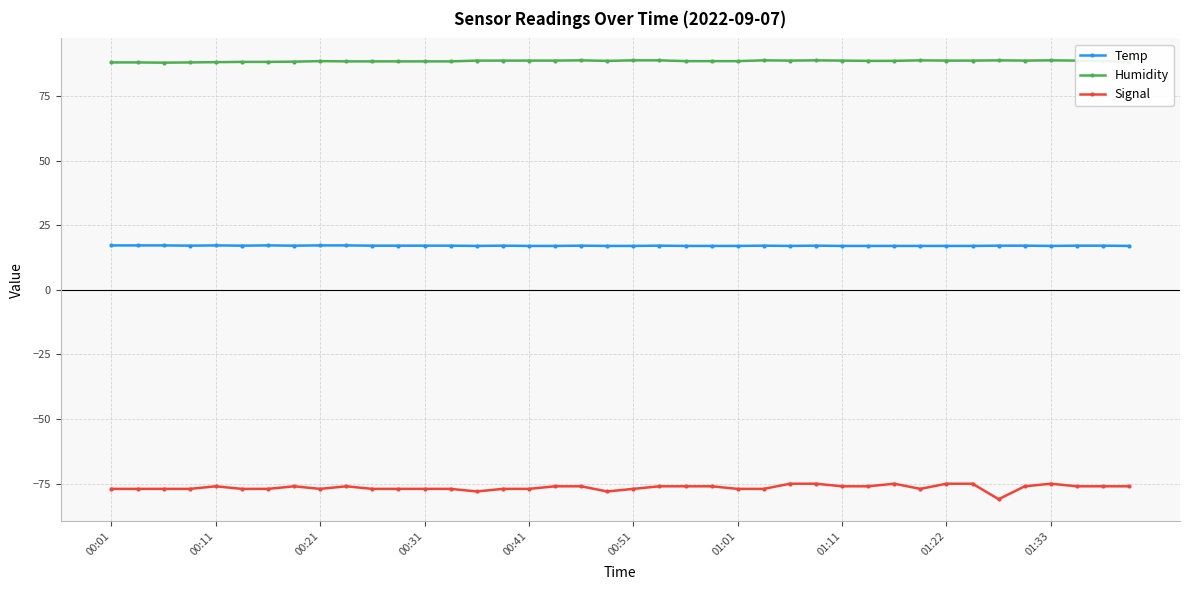

What are all the series names shown in the legend?

Temp, Humidity, Signal